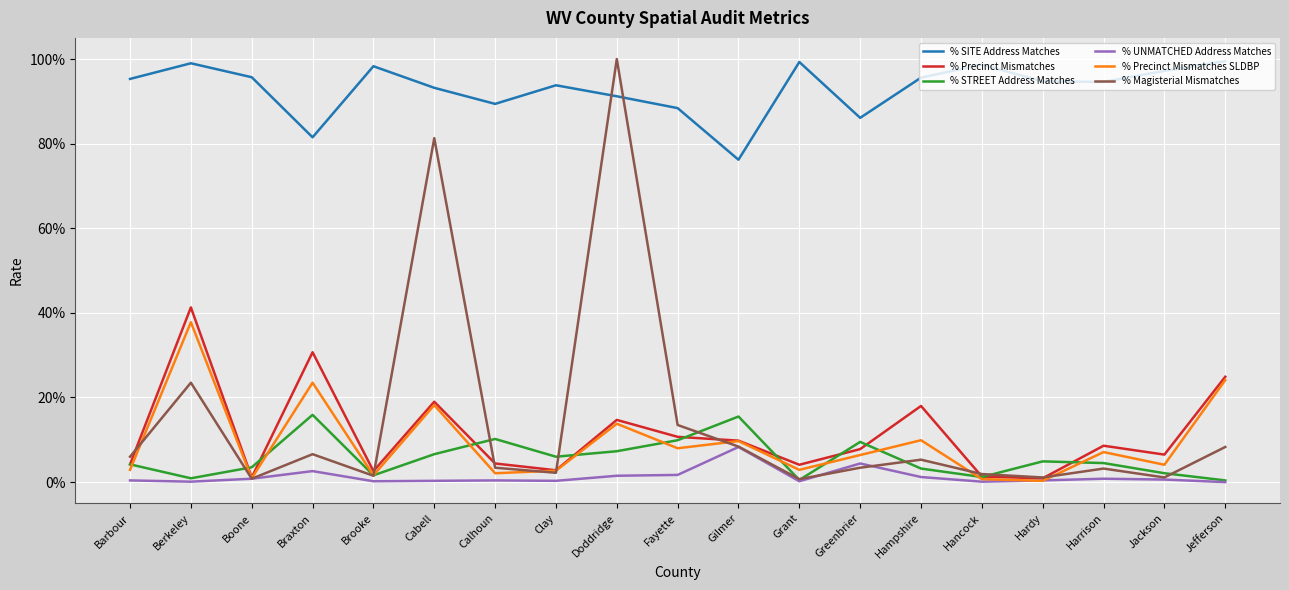

What are all the series names shown in the legend?

% SITE Address Matches, % Precinct Mismatches, % STREET Address Matches, % UNMATCHED Address Matches, % Precinct Mismatches SLDBP, % Magisterial Mismatches